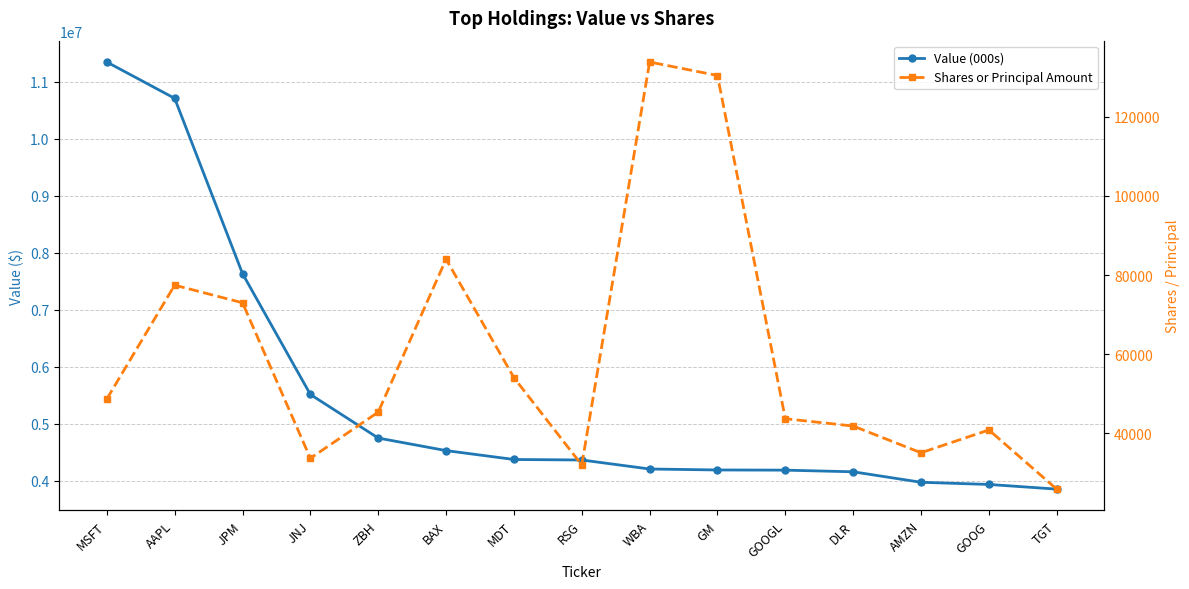

Which series has the widest spread of values?

Value (000s)